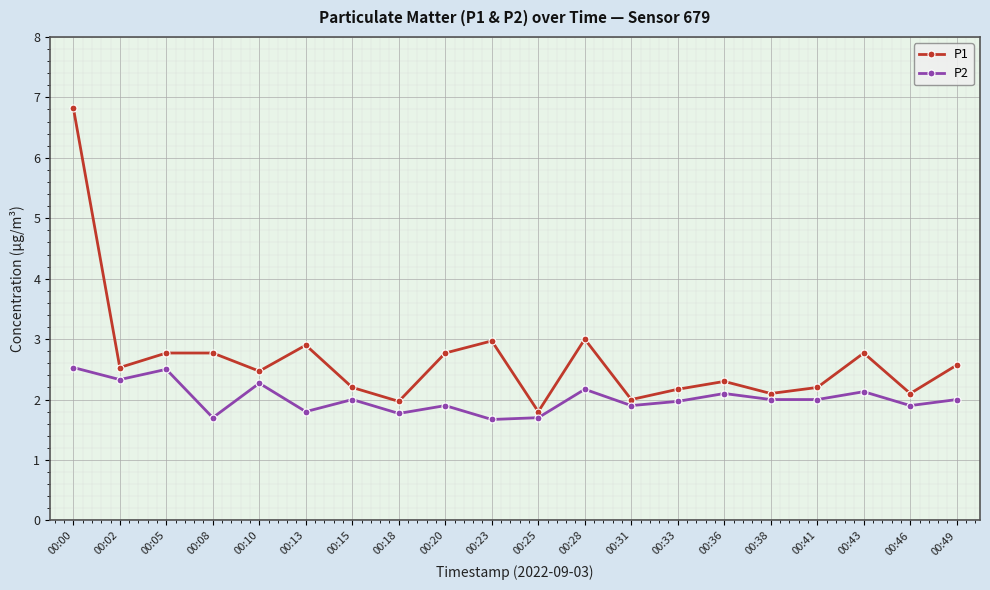

The value of P1 at 00:43 is 0.6. True or false?

False